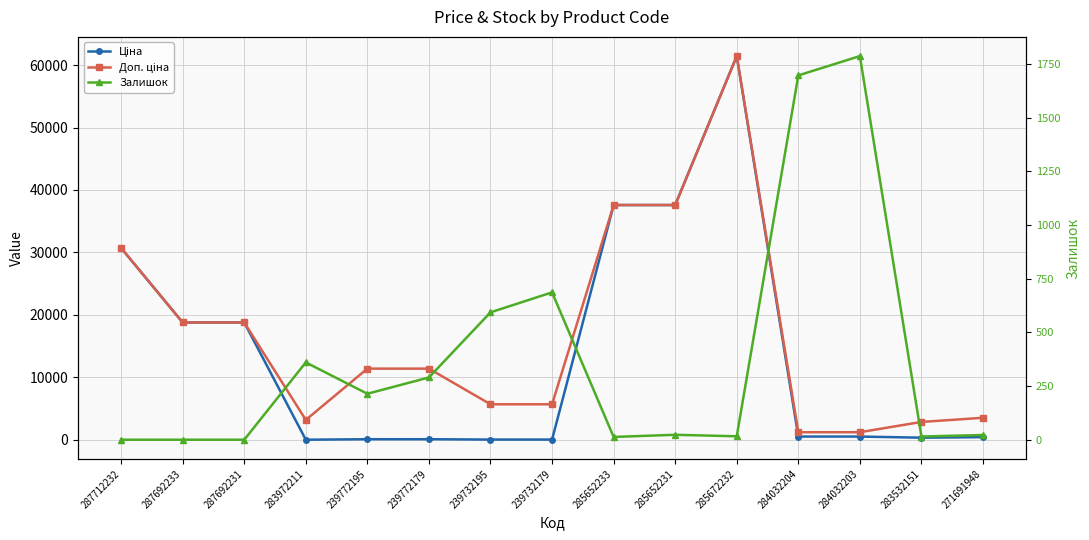

How many values in the Доп. ціна series are below 11410?

7